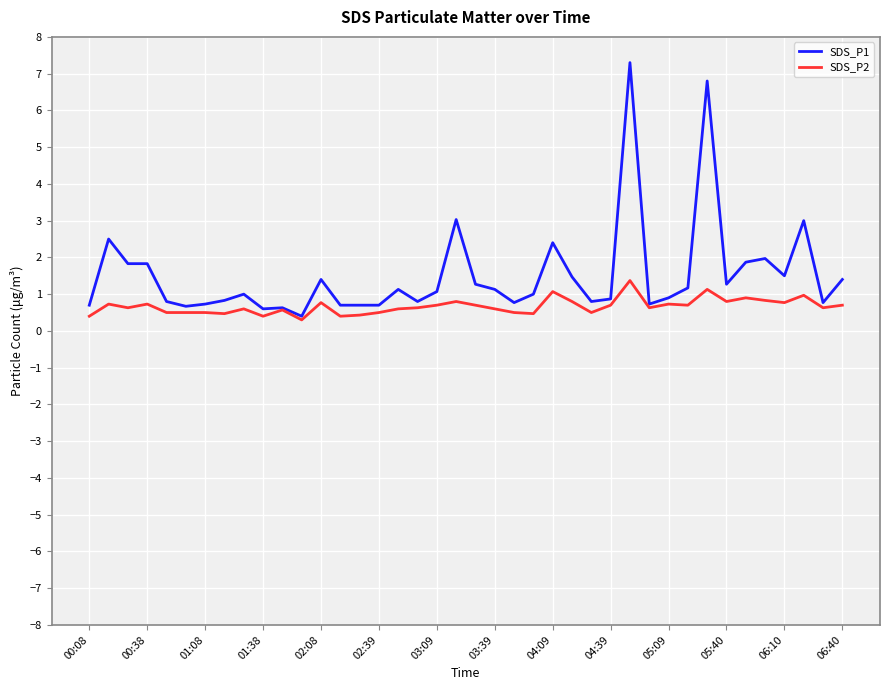

Rank the series by their maximum value, from highest to lowest.

SDS_P1, SDS_P2